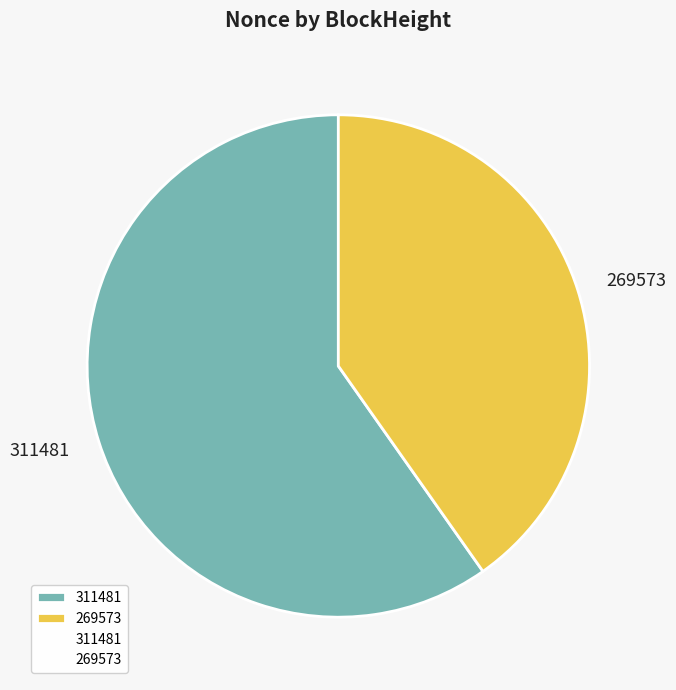

Rank the categories by value from lowest to highest.

269573, 311481